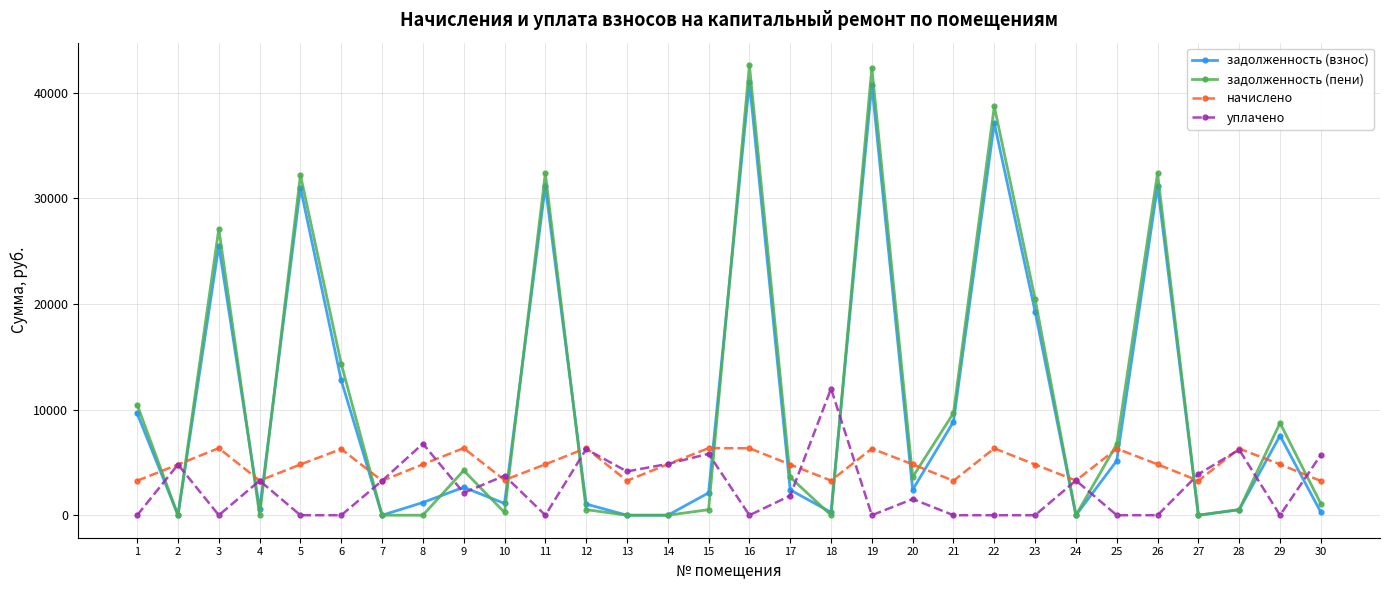

Is the value of задолженность (взнос) at 25 greater than the value of уплачено at 17?

Yes